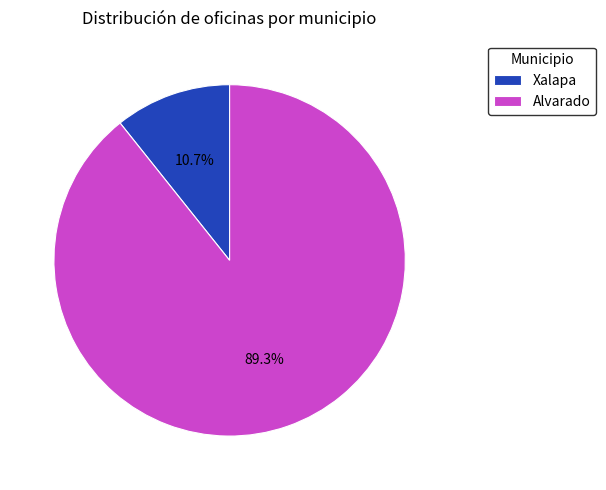

Is it true that Alvarado is 99% of the pie?

False